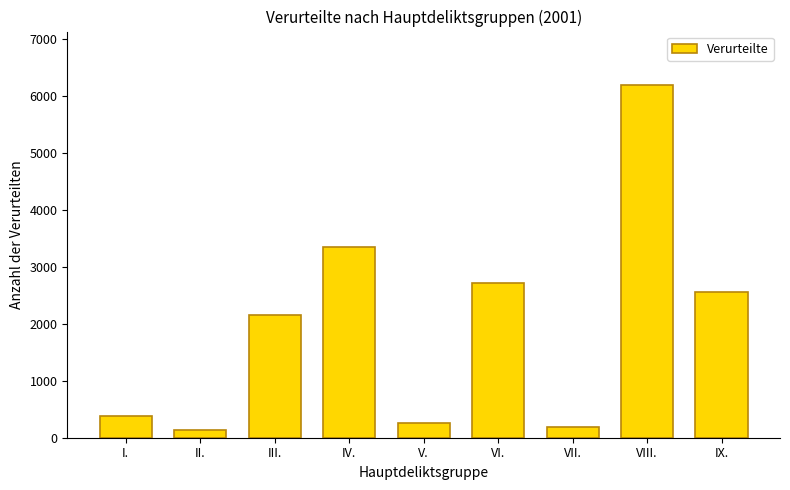

Reading right to left, what are all the values shown in this chart?

2561	6197	191	2723	261	3344	2156	142	375